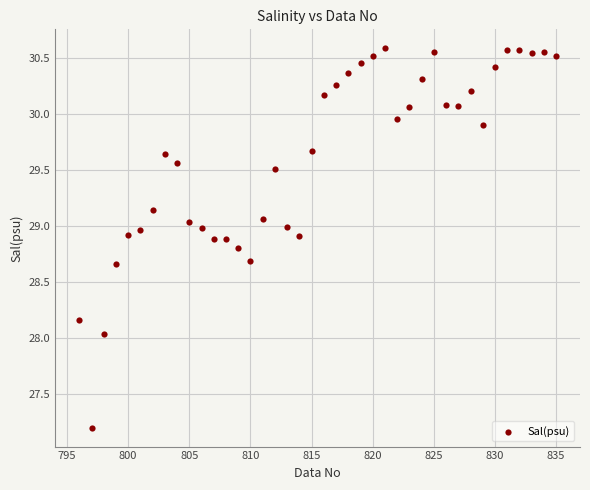

What is the range of X values (max minus min)?

39.0